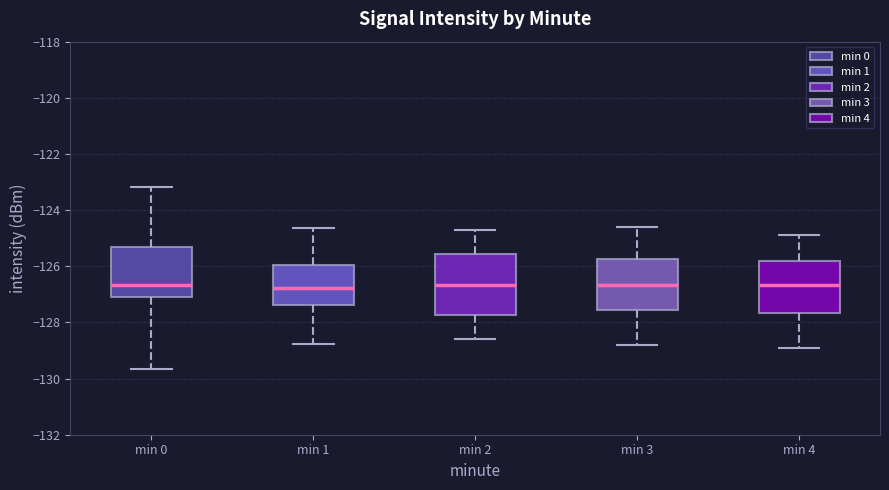

Reading left to right, read every box against the y-axis: the position of its median line, the range the box covers, and the ends of its whiskers. The values are not printed on the chart, so give them approximately, as read against the axis.

min 0: median -126.6, box -127.2 to -125.4, whiskers -129.6 to -123.2
min 1: median -126.8, box -127.4 to -126.0, whiskers -128.8 to -124.6
min 2: median -126.6, box -127.8 to -125.6, whiskers -128.6 to -124.6
min 3: median -126.6, box -127.6 to -125.8, whiskers -128.8 to -124.6
min 4: median -126.6, box -127.6 to -125.8, whiskers -128.8 to -124.8